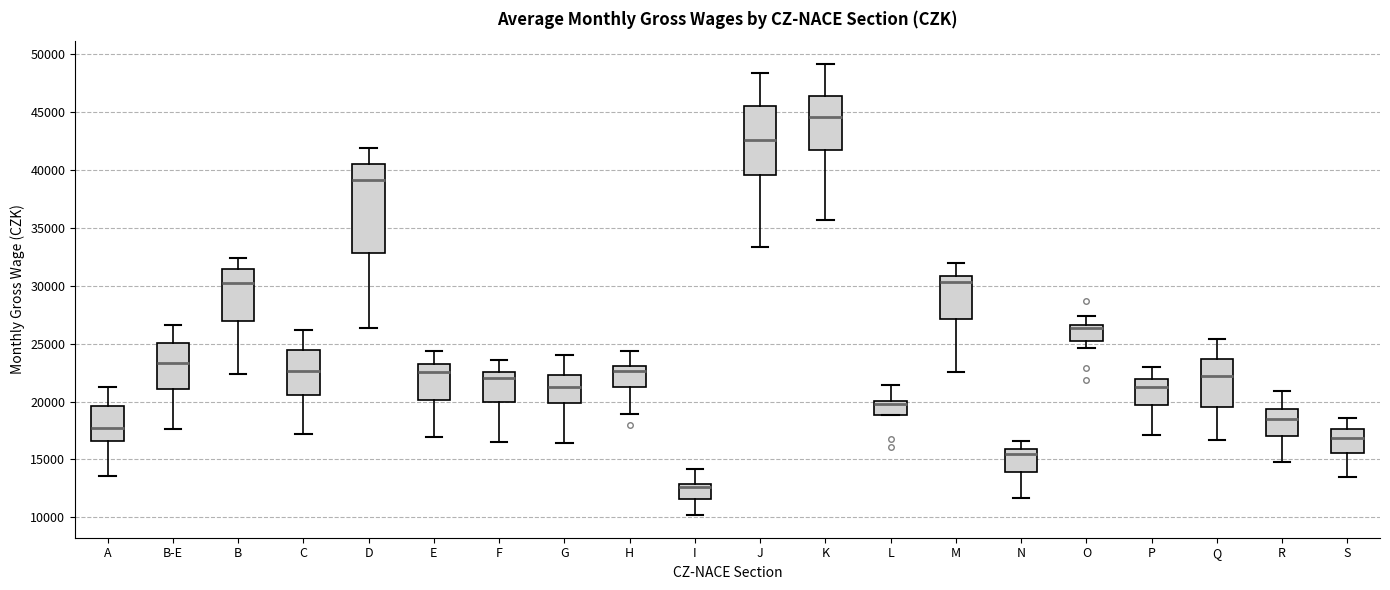

Which box is the tallest, from its lower edge to its upper edge?

D